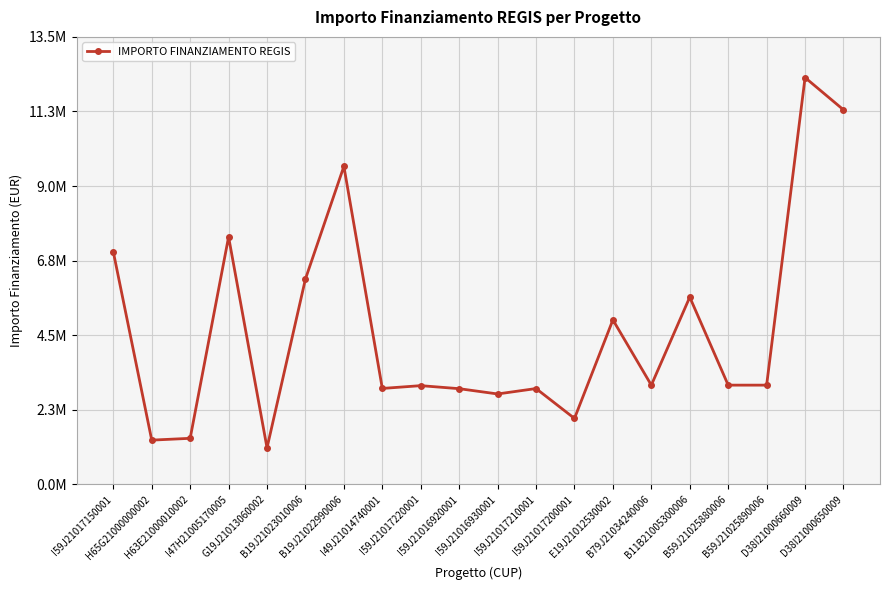

Does the chart have visible grid lines?

Yes